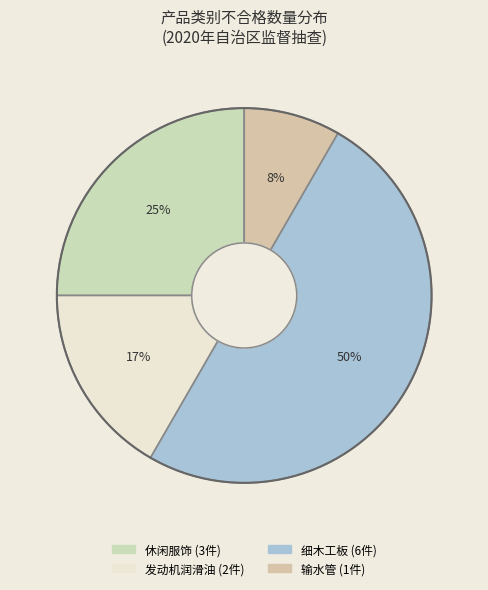

Which category has the biggest portion of the pie?

细木工板